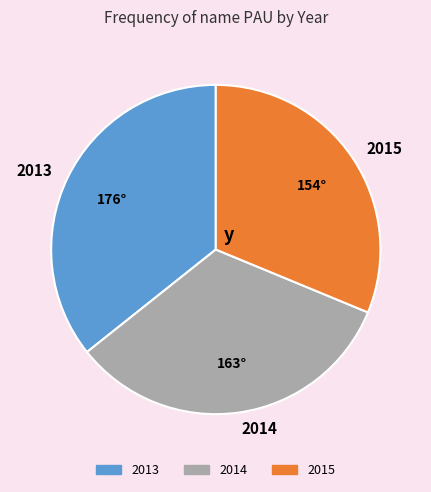

Count the number of slices in the pie.

3